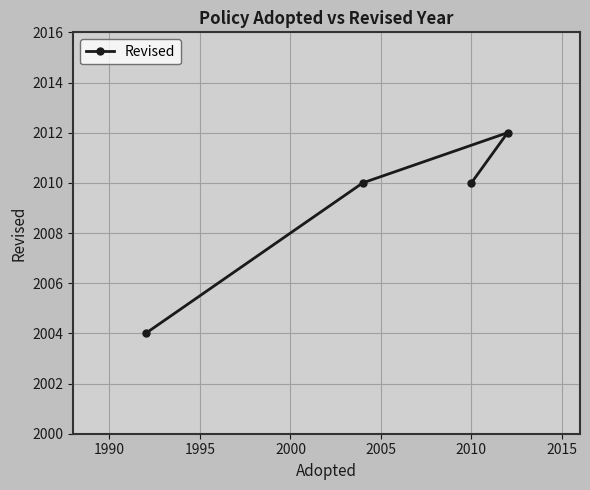

How many data points are above 2010?

1